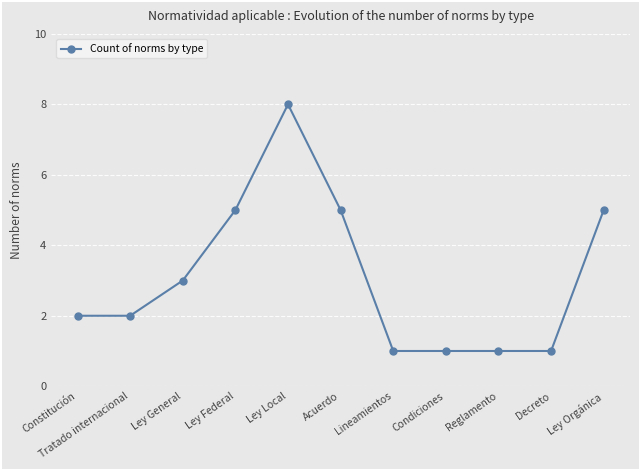

What is the maximum value shown in the chart?

8